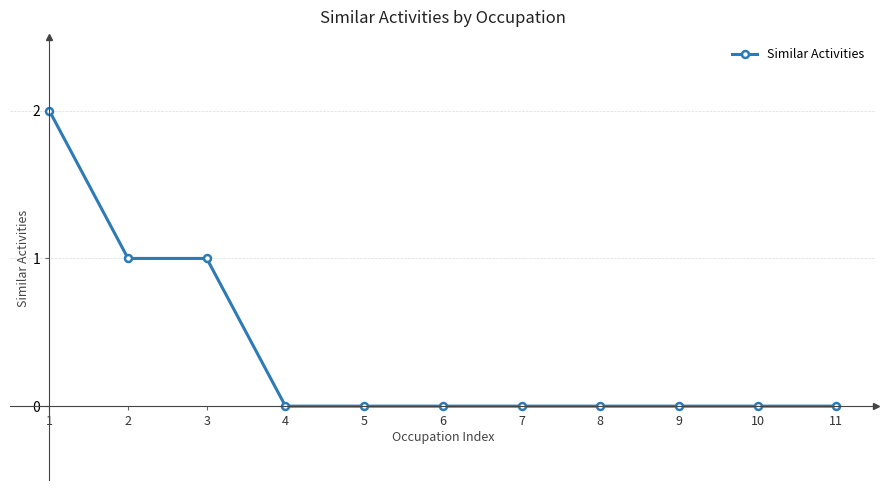

The value at 10 is -1. True or false?

False